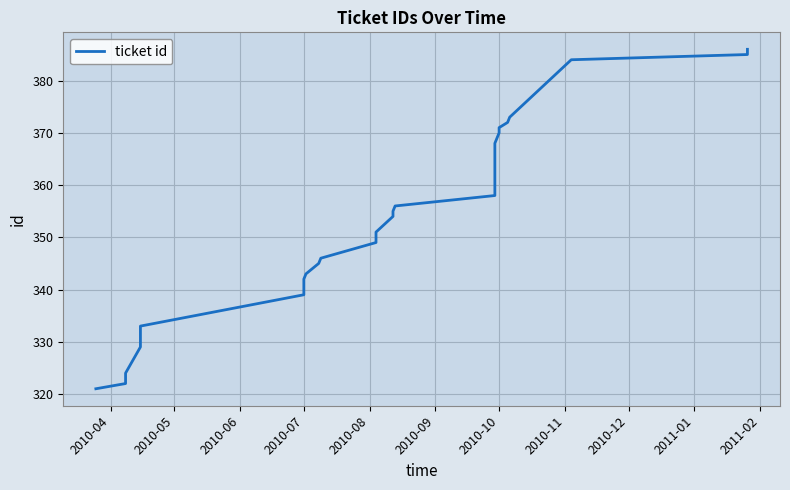

True or false: the data has more than 2 interior local peaks.

False